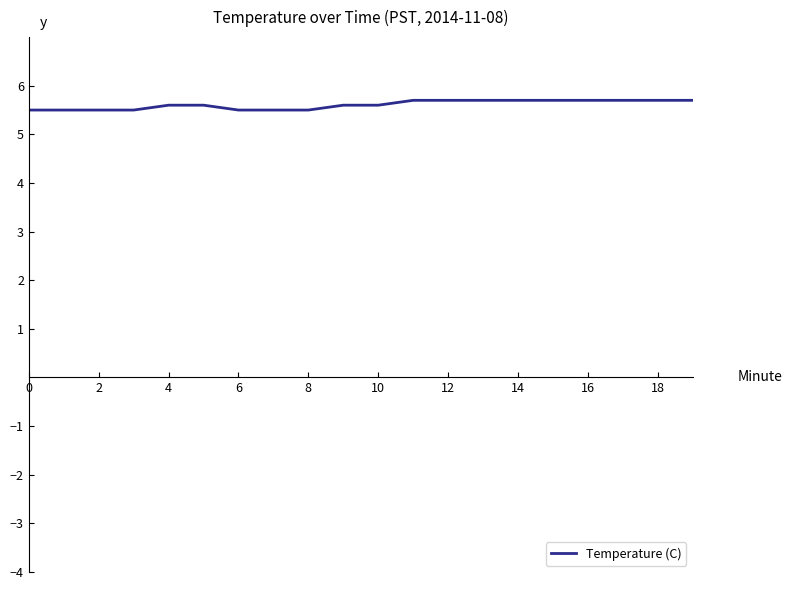

What is the maximum value shown in the chart?

5.7